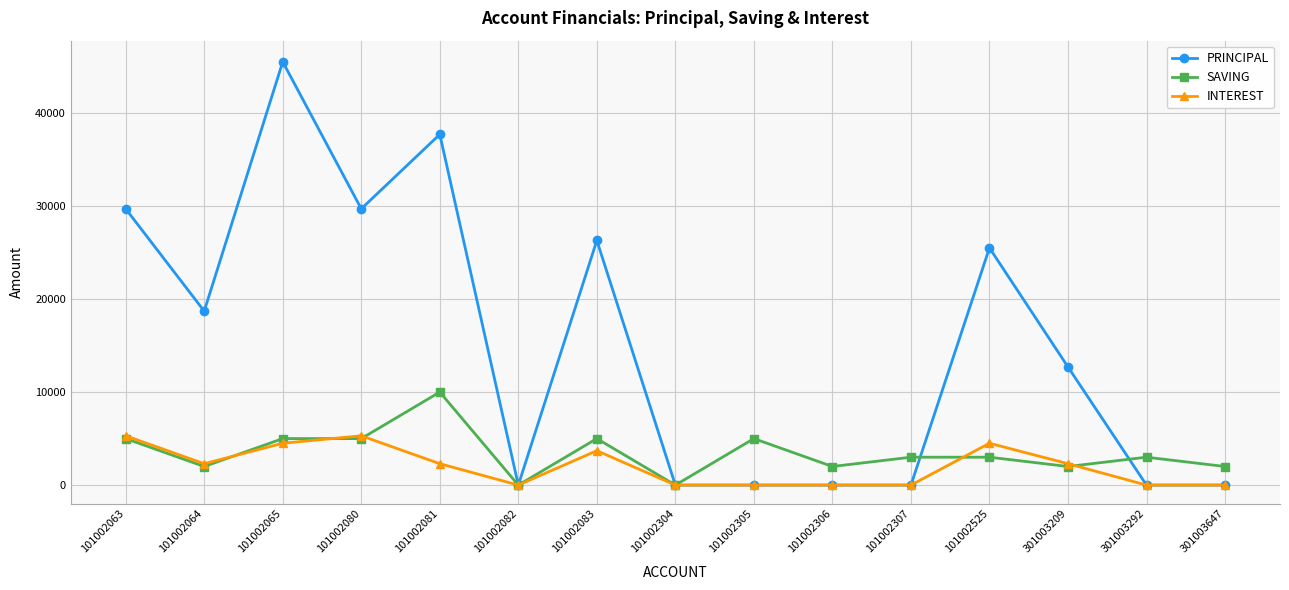

After their last crossing, which series has the higher values: SAVING or PRINCIPAL?

SAVING